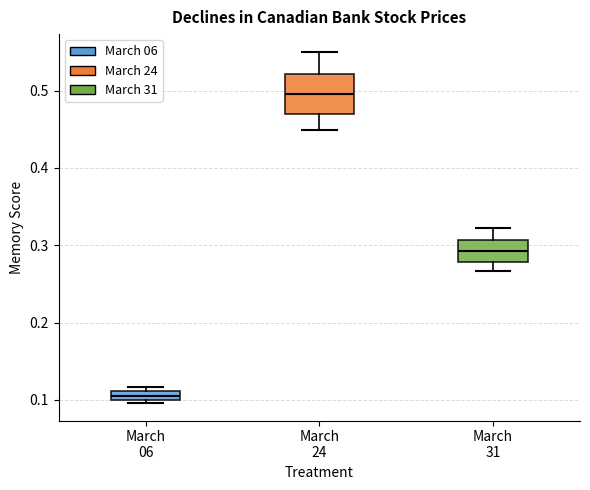

Where is the lower edge of the box for March 06 on the y-axis? The values are not printed on the chart, so give them approximately, as read against the axis.

0.10